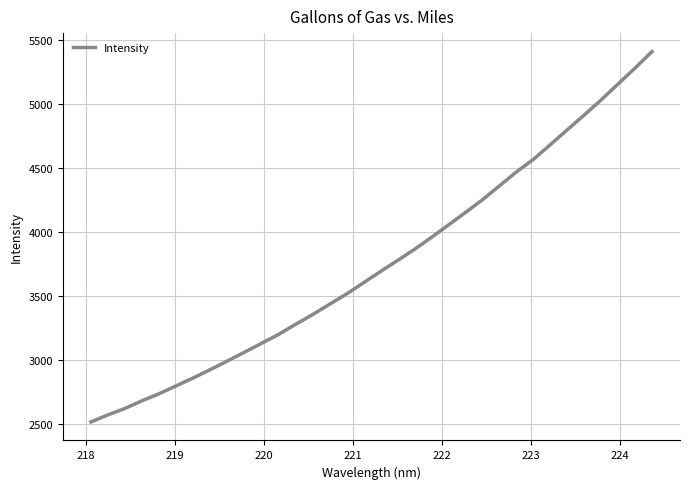

What is the greatest value displayed?

5411.6